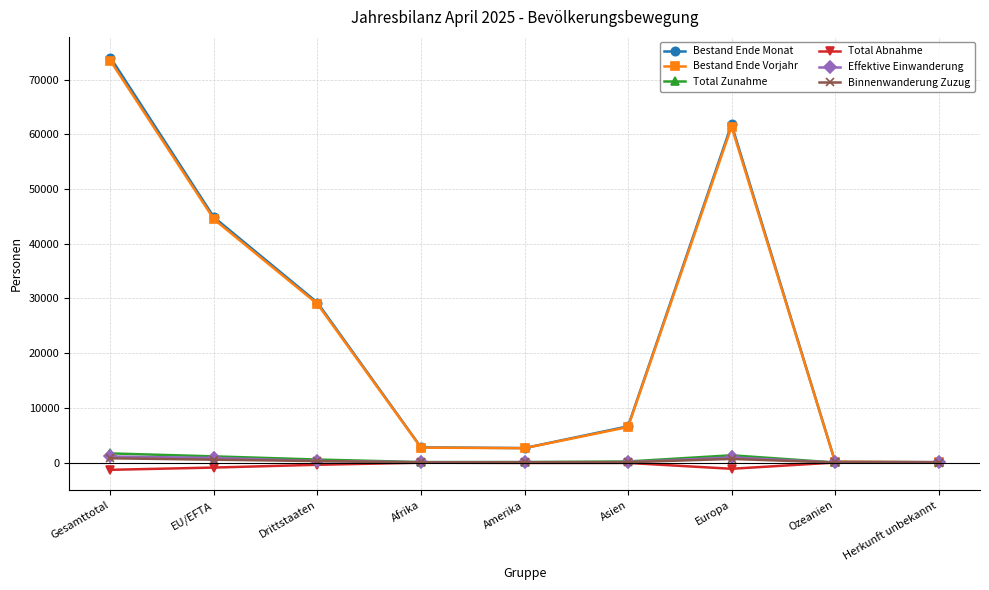

How many values in the Binnenwanderung Zuzug series are below 54?

4